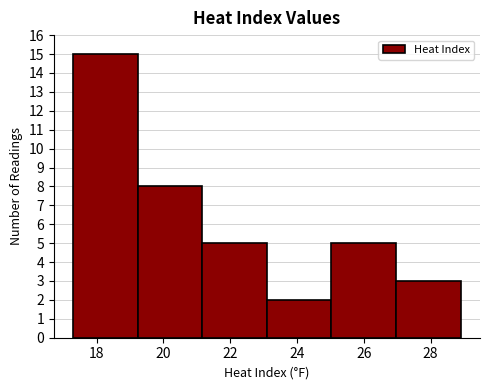

How tall is the bar that spans 21.2 to 23.2 on the x-axis? Neither the bar edges nor the heights are printed on the chart, so give them approximately, as read against the axes.

5